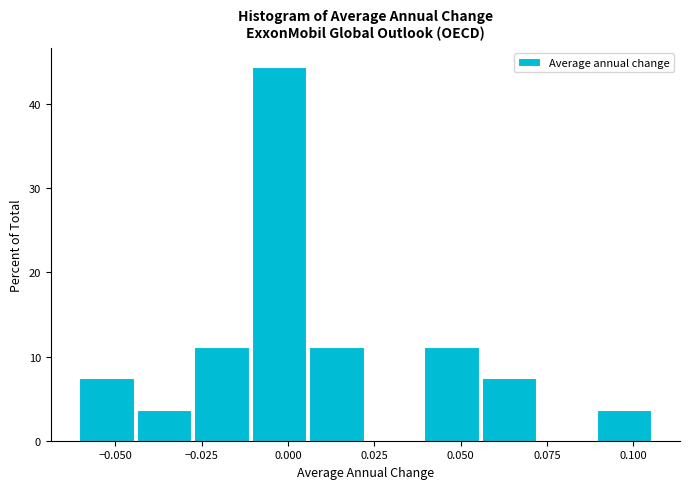

Read against the x-axis, roughly where is the centre of the tallest bar?

-0.005